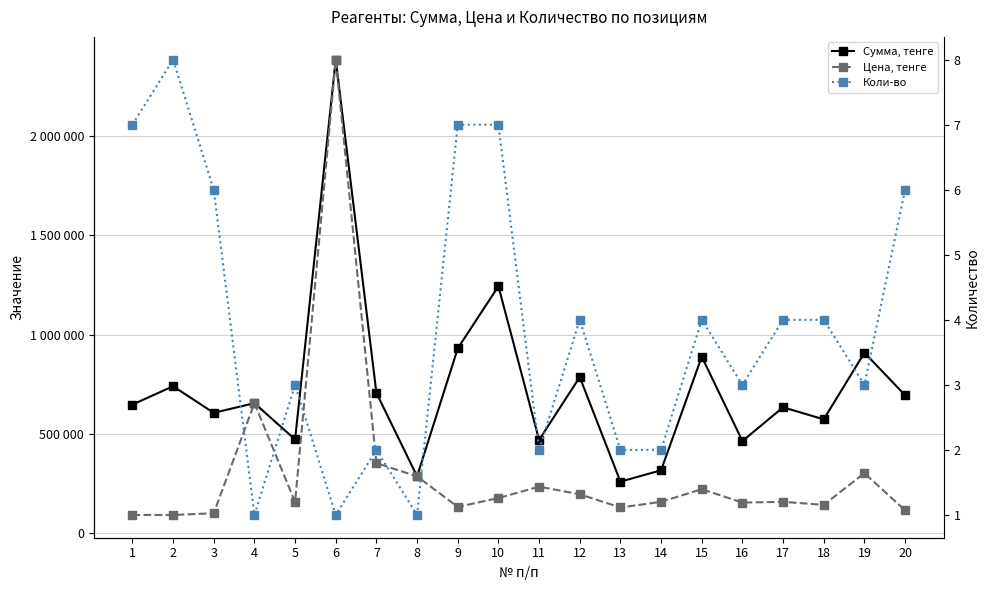

What is the value of the Цена, тенге point at the 1st from the left?

92607